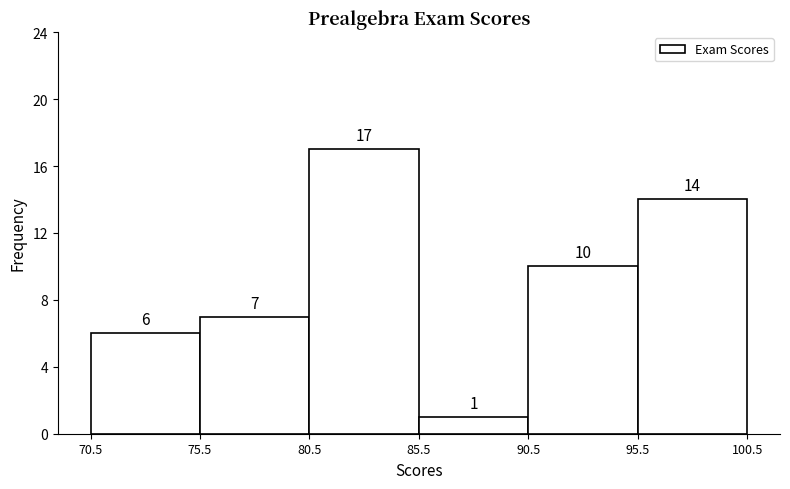

Reading left to right, list every bar in this chart as the range it spans on the x-axis followed by its height.

70.5 to 75.5: 6
75.5 to 80.5: 7
80.5 to 85.5: 17
85.5 to 90.5: 1
90.5 to 95.5: 10
95.5 to 100.5: 14